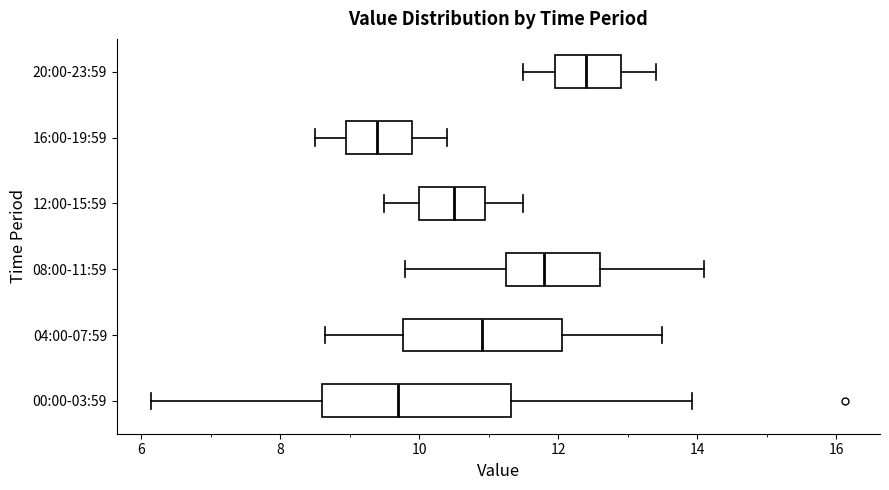

Reading bottom to top, transcribe this box plot: for each box, give where its median line is, the range the box spans, and where its two whiskers end, as read against the x-axis. The values are not printed on the chart, so give them approximately, as read against the axis.

00:00-03:59: median 9.8, box 8.6 to 11.4, whiskers 6.2 to 14.0
04:00-07:59: median 11.0, box 9.8 to 12.0, whiskers 8.6 to 13.6
08:00-11:59: median 11.8, box 11.2 to 12.6, whiskers 9.8 to 14.2
12:00-15:59: median 10.6, box 10.0 to 11.0, whiskers 9.6 to 11.6
16:00-19:59: median 9.4, box 9.0 to 10.0, whiskers 8.6 to 10.4
20:00-23:59: median 12.4, box 12.0 to 13.0, whiskers 11.6 to 13.4